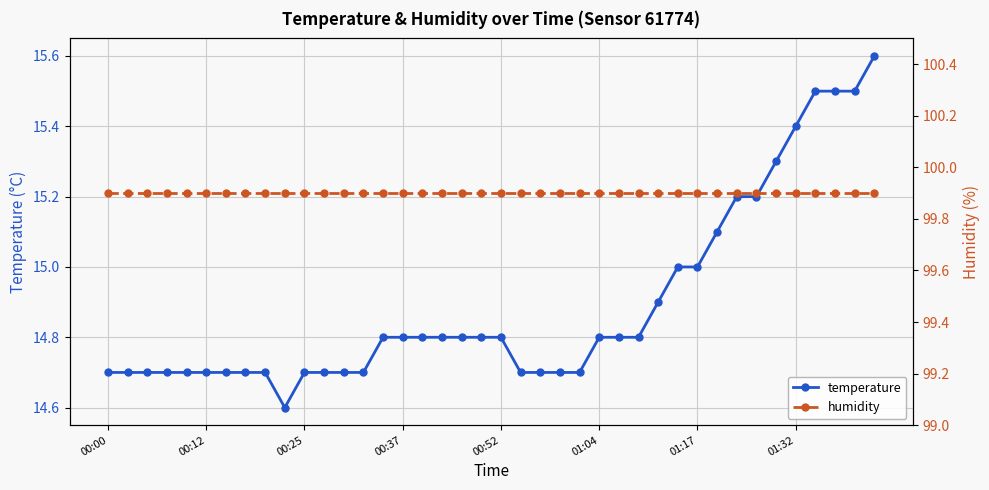

What is the lowest value of the temperature series?

14.6